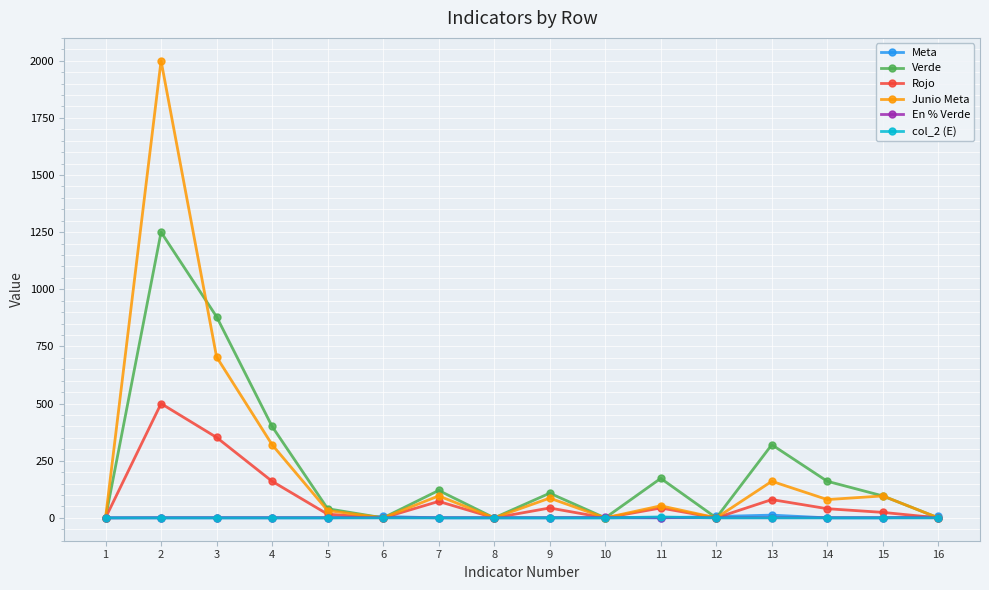

What is the sum of the Rojo values at 5 and 12?

16.0